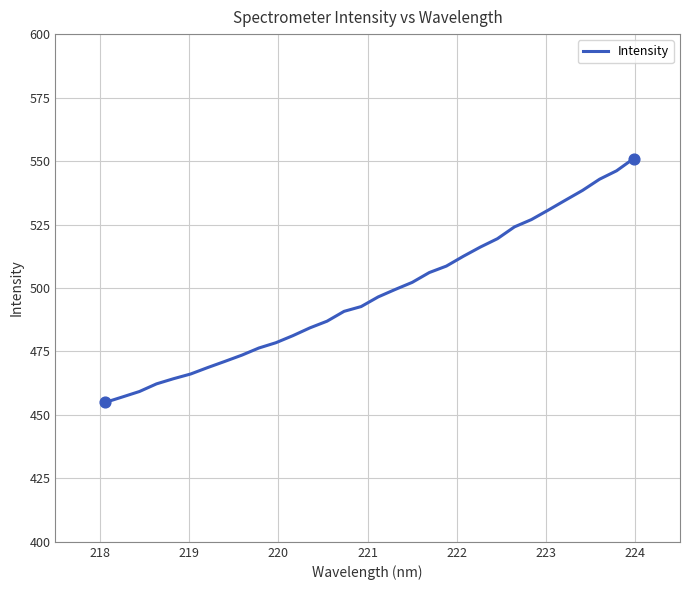

What is the greatest value displayed?

551.0